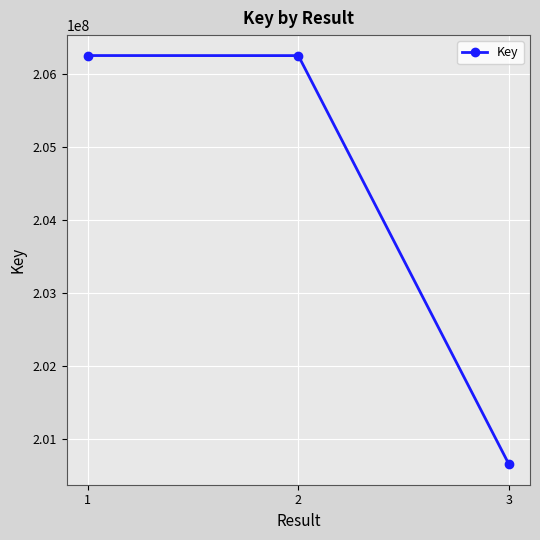

Approximately how many times larger is the value at 2 compared to 1?

1.0